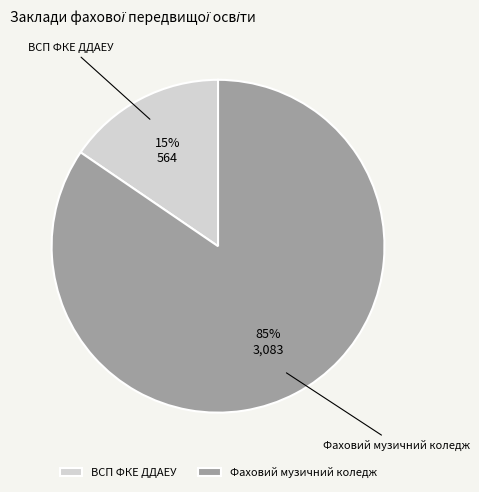

How many segments does this pie chart have?

2